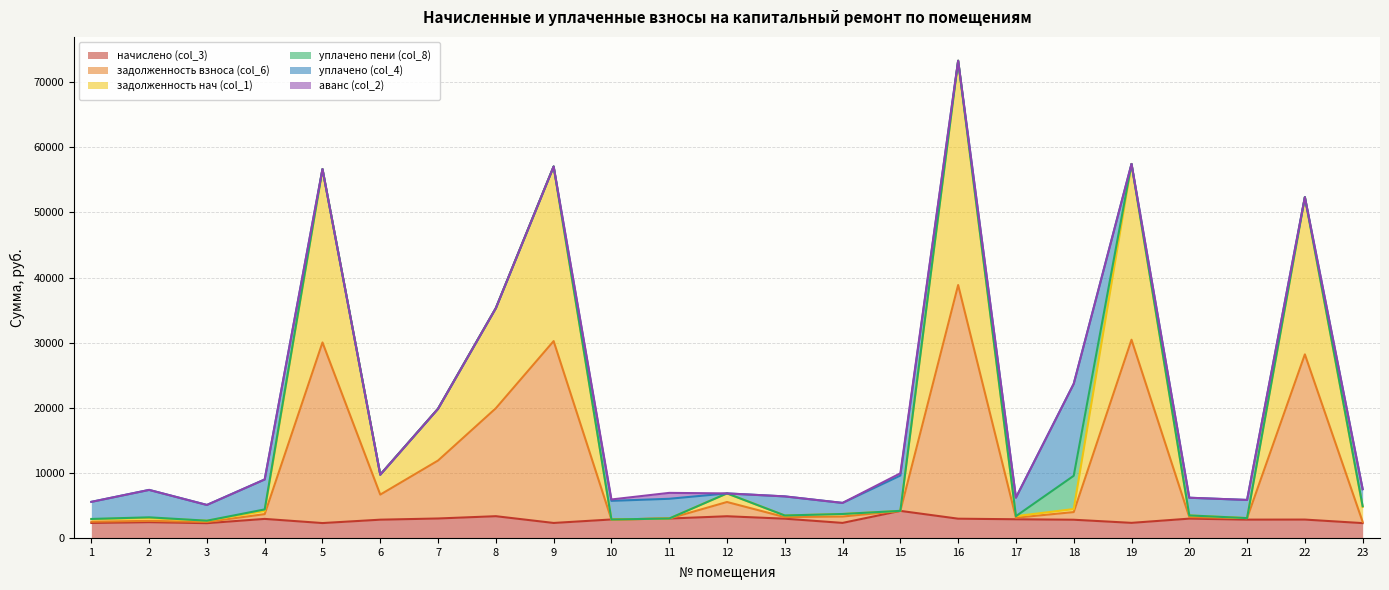

In начислено (col_3), how many points are higher than both neighbors (excluding endpoints)?

7